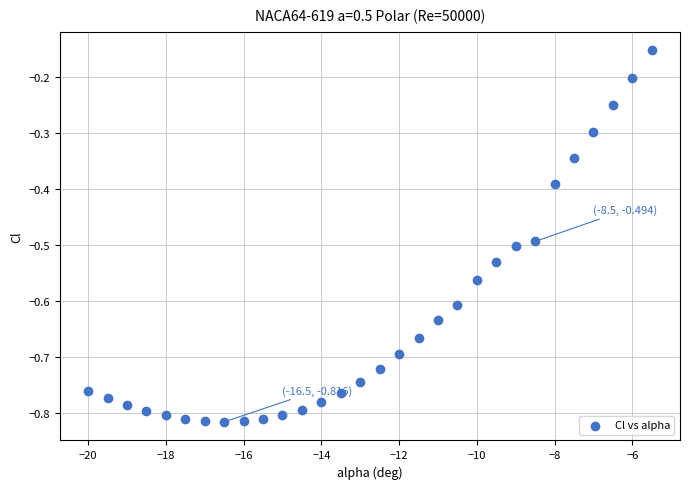

What is the range of X values (max minus min)?

14.5